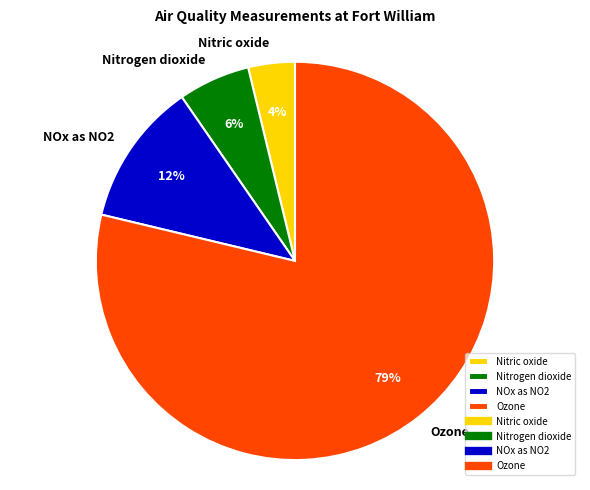

What percentage is the Nitric oxide slice, to the nearest percent?

4%